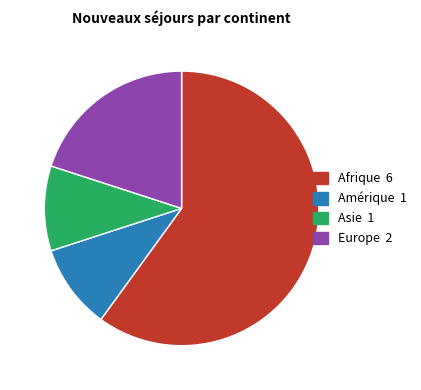

Which category has the biggest portion of the pie?

Afrique 6